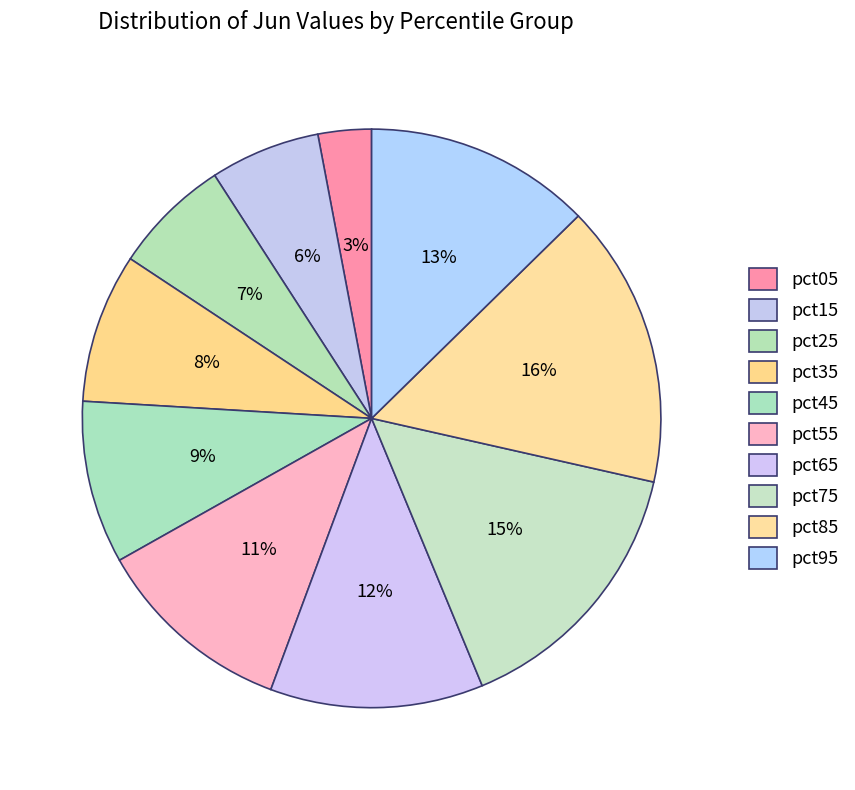

Is pct85 the majority of the pie?

No